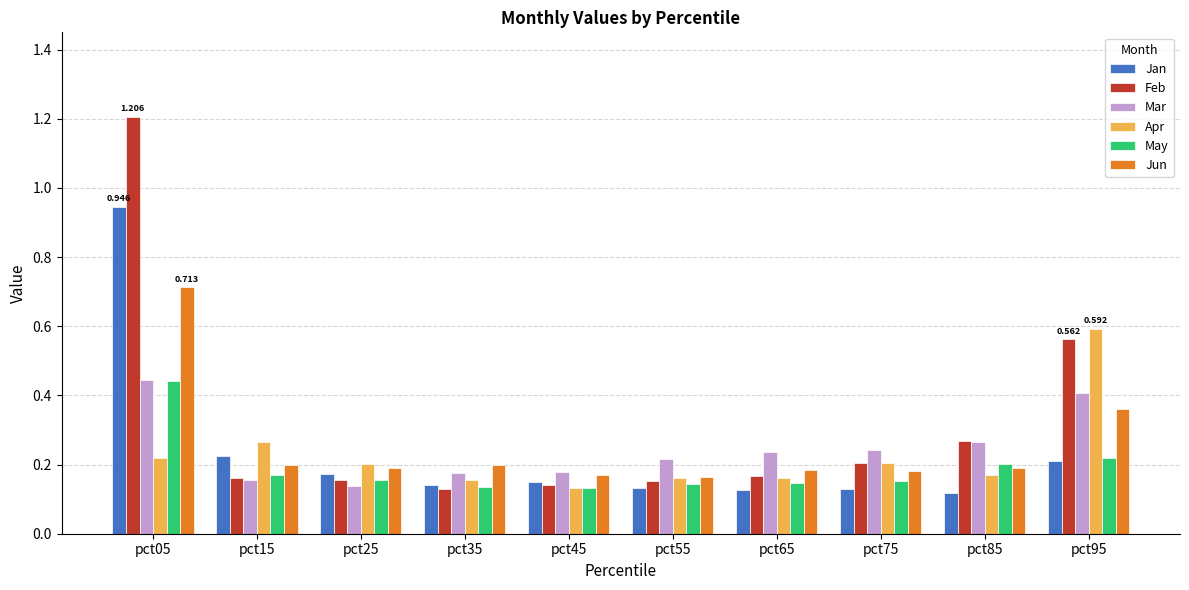

The Feb series shows 0.3 at pct75. True or false?

False